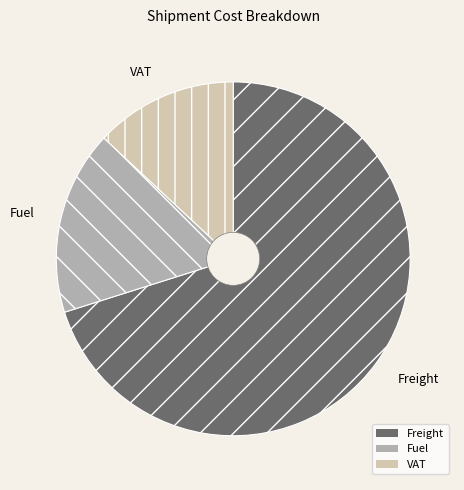

Rank the categories by value from lowest to highest.

VAT, Fuel, Freight